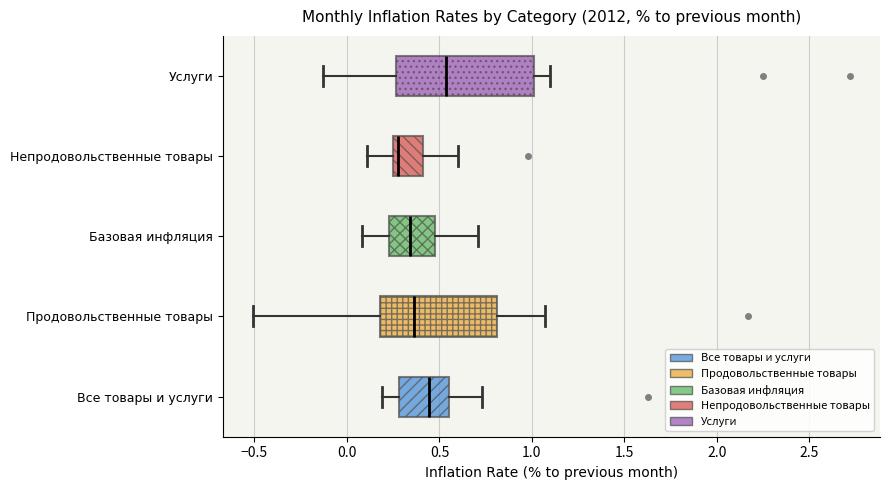

Comparing the boxes themselves (not the whiskers), which one is the widest?

Услуги